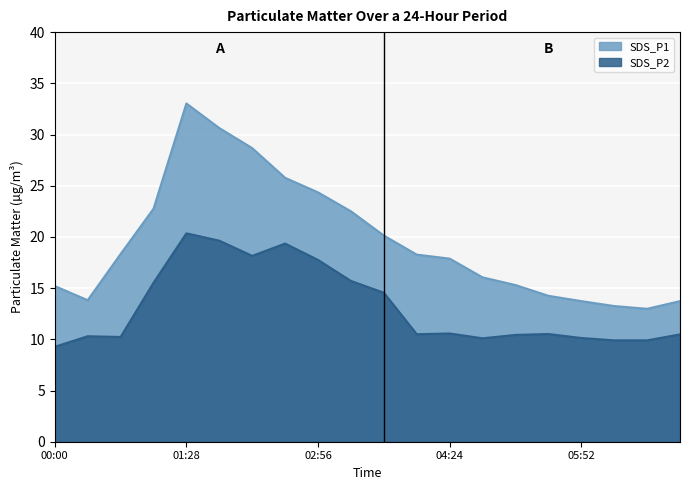

How many data points in SDS_P1 are less than 18?

10